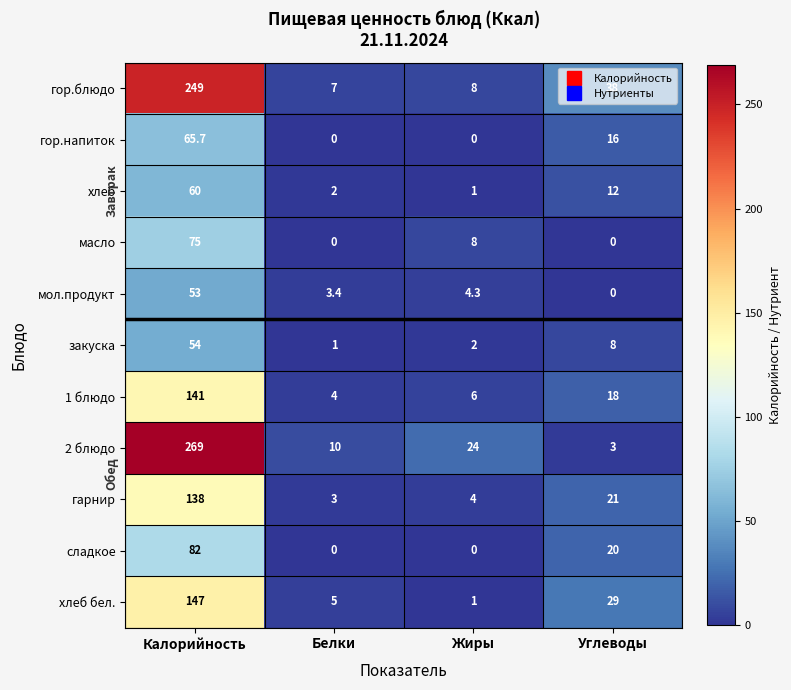

What is the greatest value displayed?

269.0